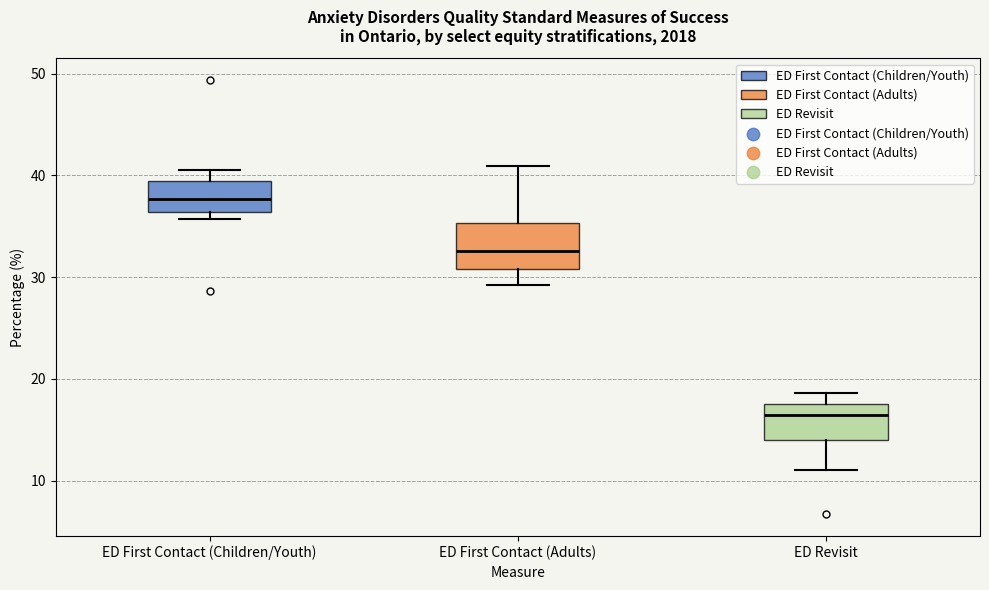

Reading left to right, transcribe this box plot: for each box, give where its median line is, the range the box spans, and where its two whiskers end, as read against the y-axis. The values are not printed on the chart, so give them approximately, as read against the axis.

ED First Contact (Children/Youth): median 38, box 36 to 39, whiskers 36 (just below the box's lower edge) to 40
ED First Contact (Adults): median 33, box 31 to 35, whiskers 29 to 41
ED Revisit: median 16, box 14 to 18, whiskers 11 to 19